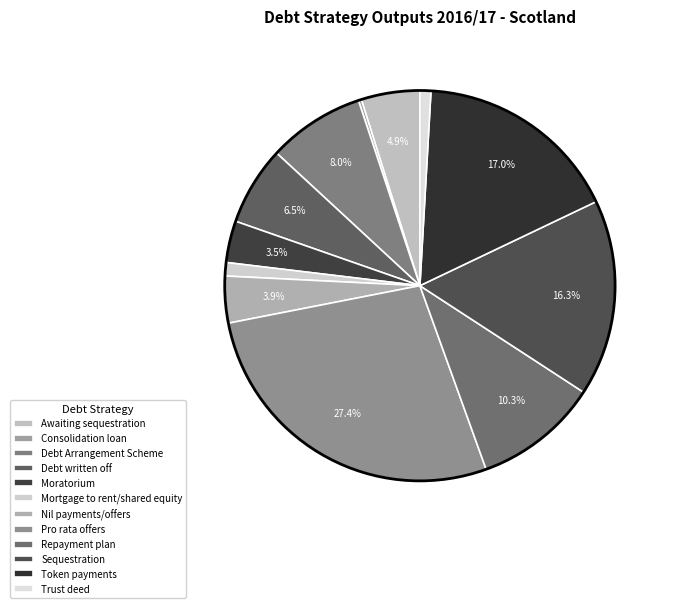

To the nearest percent, what is the average slice percentage?

8%